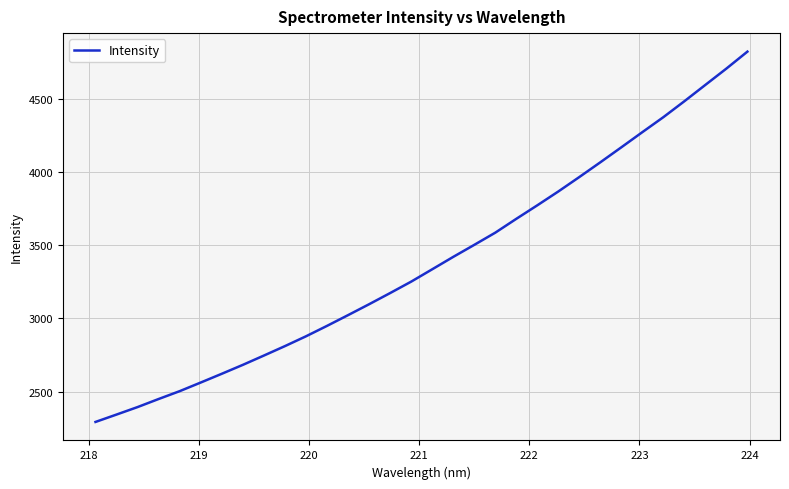

What is the smallest value displayed?

2292.4